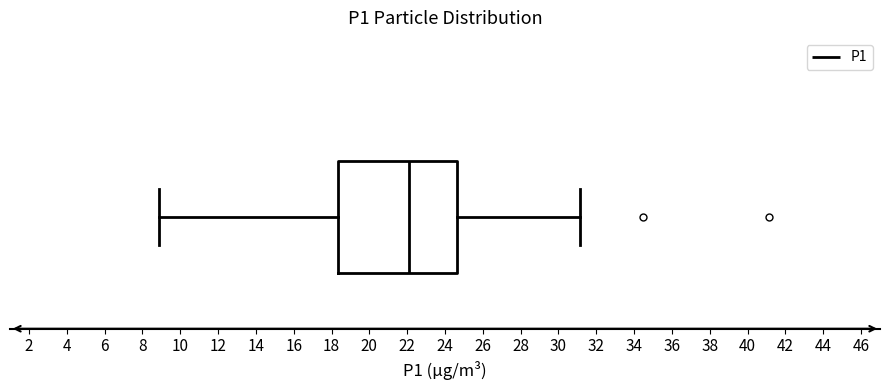

Transcribe this box plot: give where the median line is, the range the box spans, and where the two whiskers end, as read against the x-axis. The values are not printed on the chart, so give them approximately, as read against the axis.

median 22.0, box 18.4 to 24.6, whiskers 9.0 to 31.2